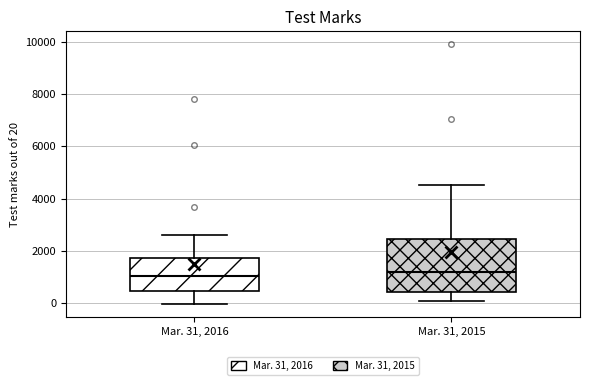

Which box is the tallest, from its lower edge to its upper edge?

Mar. 31, 2015